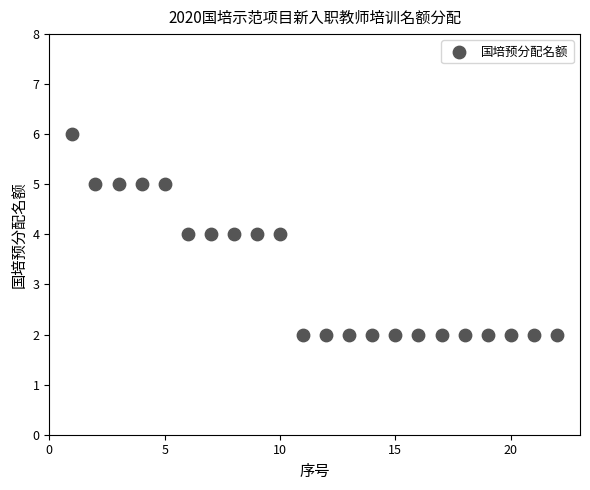

What is the range of Y values (max minus min)?

4